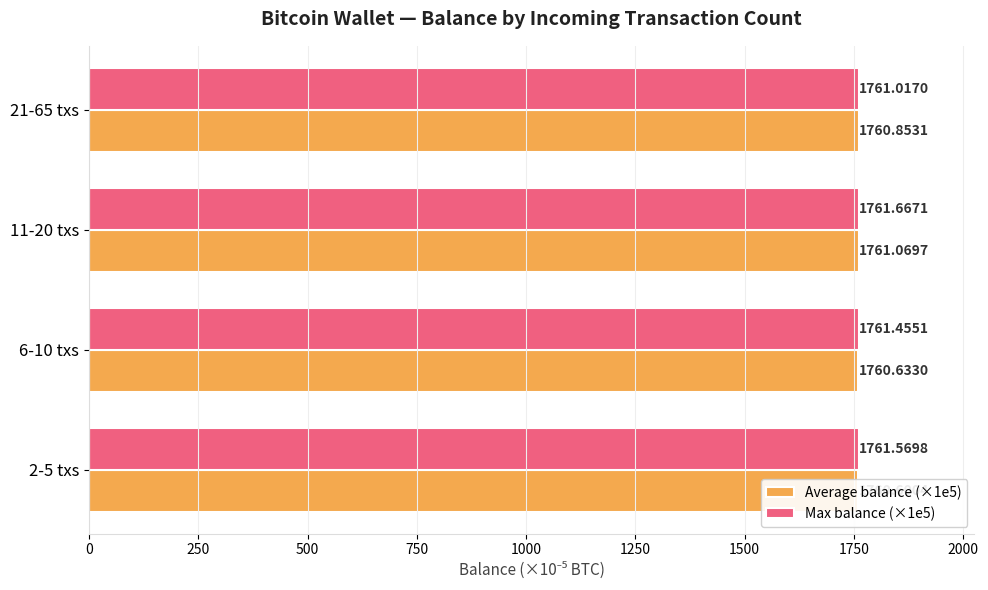

What is the lowest value of the Average balance (×1e5) series?

1760.6